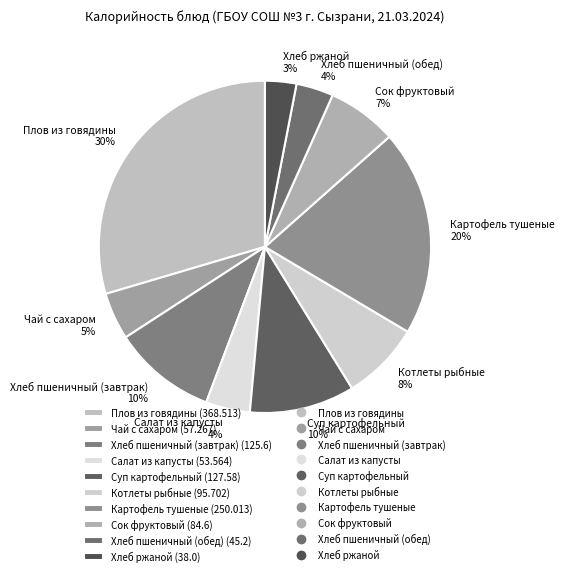

How many slices are in this pie chart?

10